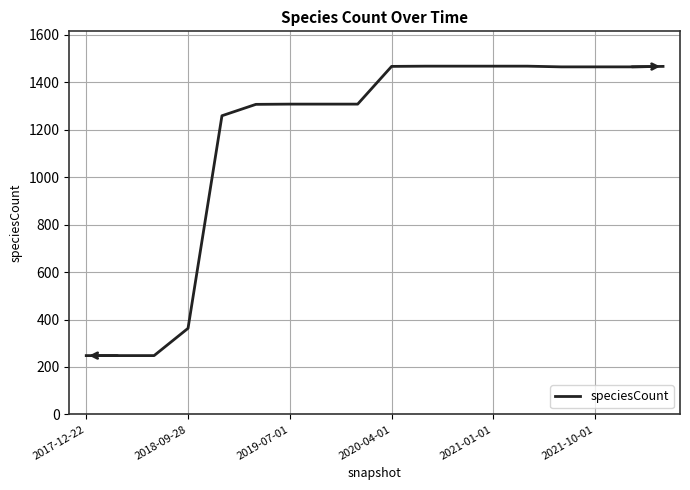

What is the difference between the second highest and minimum values?

1220